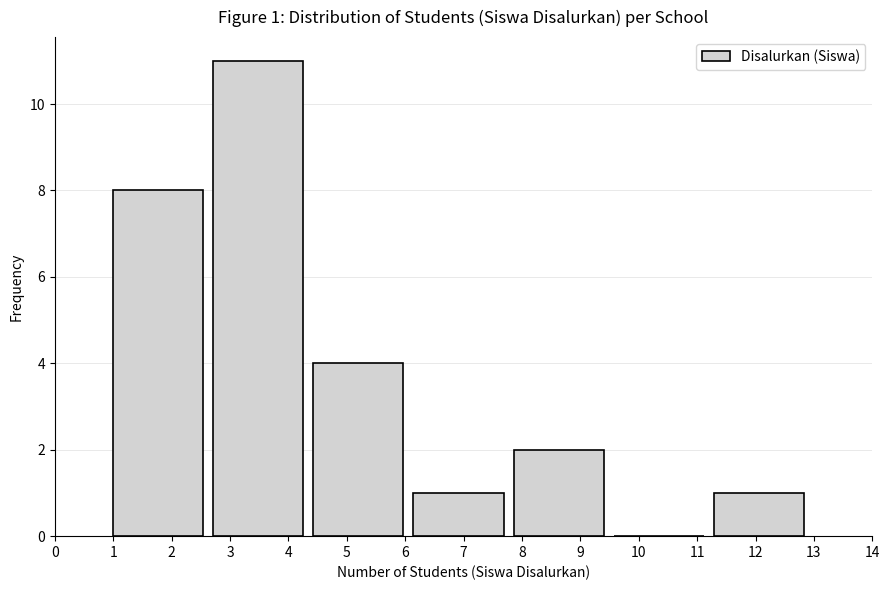

Which range on the x-axis has the tallest bar?

2.7 to 4.4